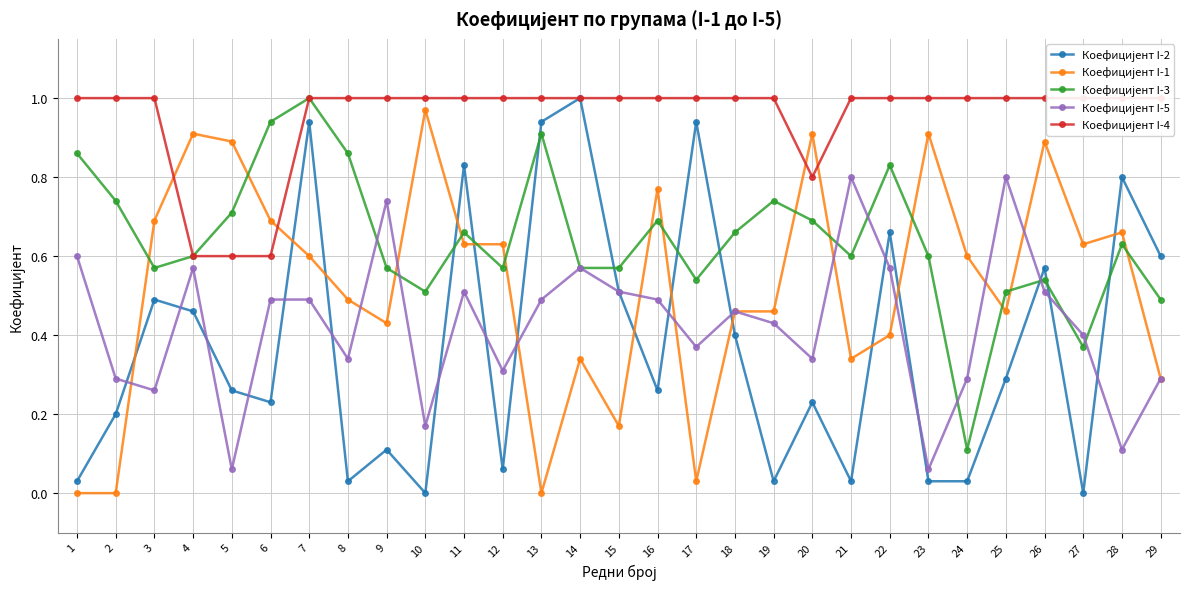

How many series are shown in this chart?

5